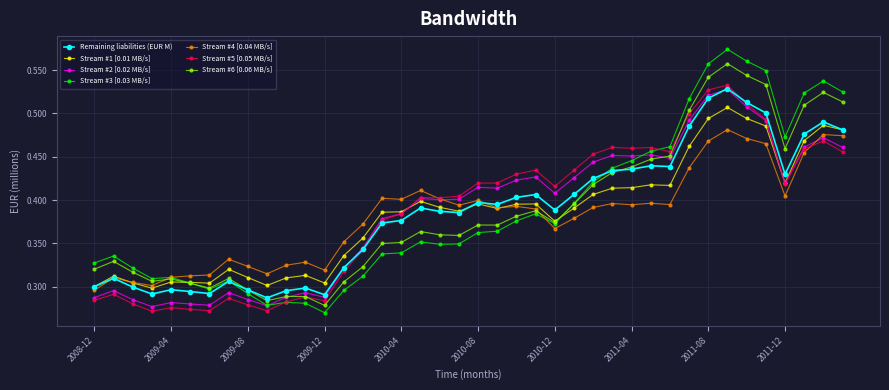

True or false: Stream #3 [0.03 MB/s] has more than 0 points higher than both neighbors.

True